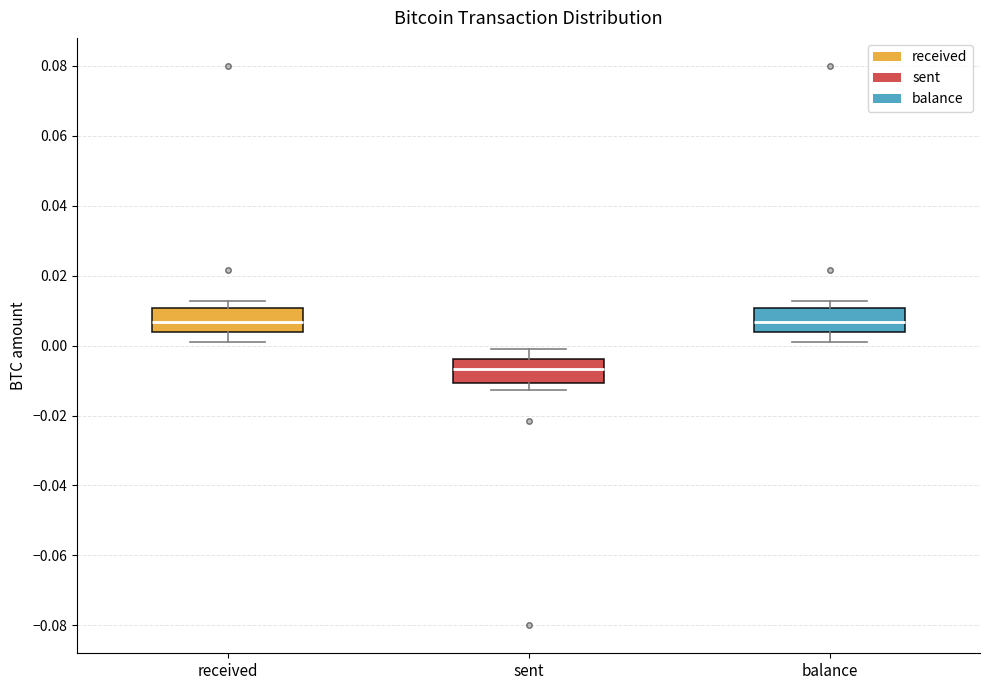

Reading left to right, transcribe this box plot: for each box, give where its median line is, the range the box spans, and where its two whiskers end, as read against the y-axis. The values are not printed on the chart, so give them approximately, as read against the axis.

received: median 0.006, box 0.004 to 0.010, whiskers 0.002 to 0.012
sent: median -0.006, box -0.010 to -0.004, whiskers -0.012 to -0.002
balance: median 0.006, box 0.004 to 0.010, whiskers 0.002 to 0.012